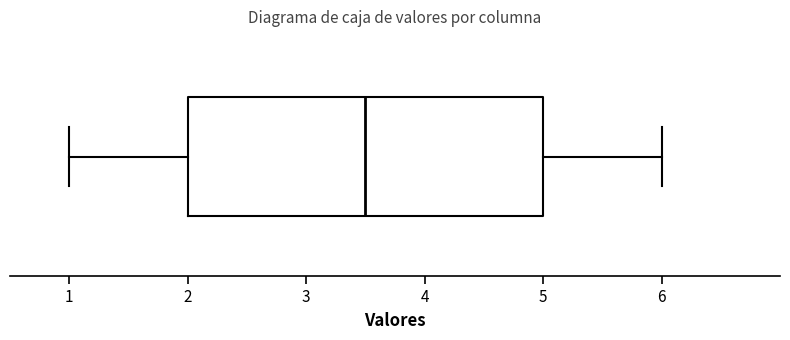

Read this box plot against the x-axis: the position of the median line, the range covered by the box, and the ends of both whiskers. The values are not printed on the chart, so give them approximately, as read against the axis.

median 3.5, box 2.0 to 5.0, whiskers 1.0 to 6.0